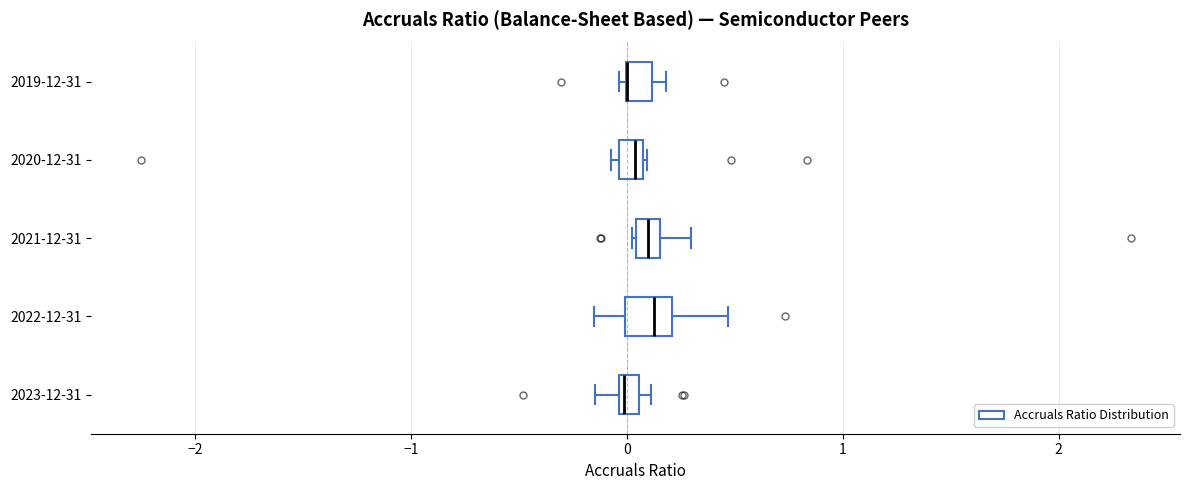

Where does the left whisker of the box for 2022-12-31 end on the x-axis? The values are not printed on the chart, so give them approximately, as read against the axis.

-0.2